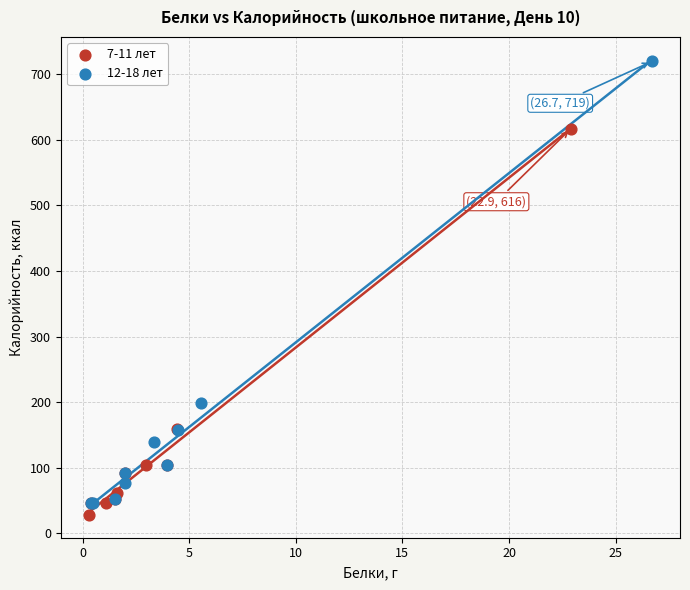

Which series has the widest spread of Y values?

12-18 лет